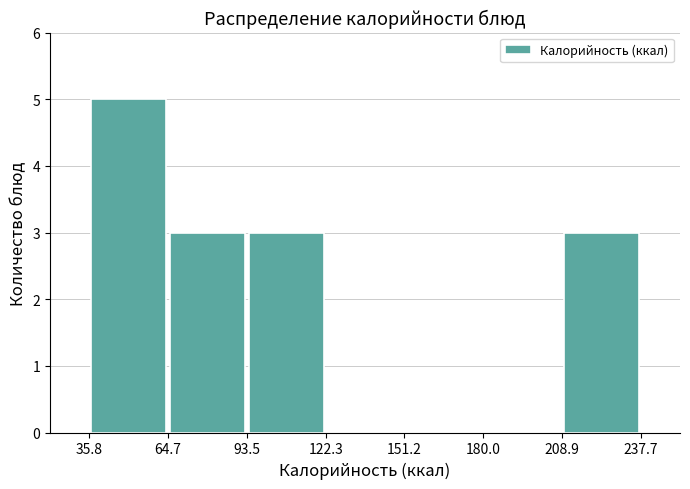

Reading left to right, transcribe this chart: for each bar, give the range it covers on the x-axis and its height. The values are not printed on the chart, so give them approximately, as read against the axis.

35.8 to 64.7: 5
64.7 to 93.5: 3
93.5 to 122.3: 3
122.3 to 151.2: 0
151.2 to 180.0: 0
180.0 to 208.9: 0
208.9 to 237.7: 3